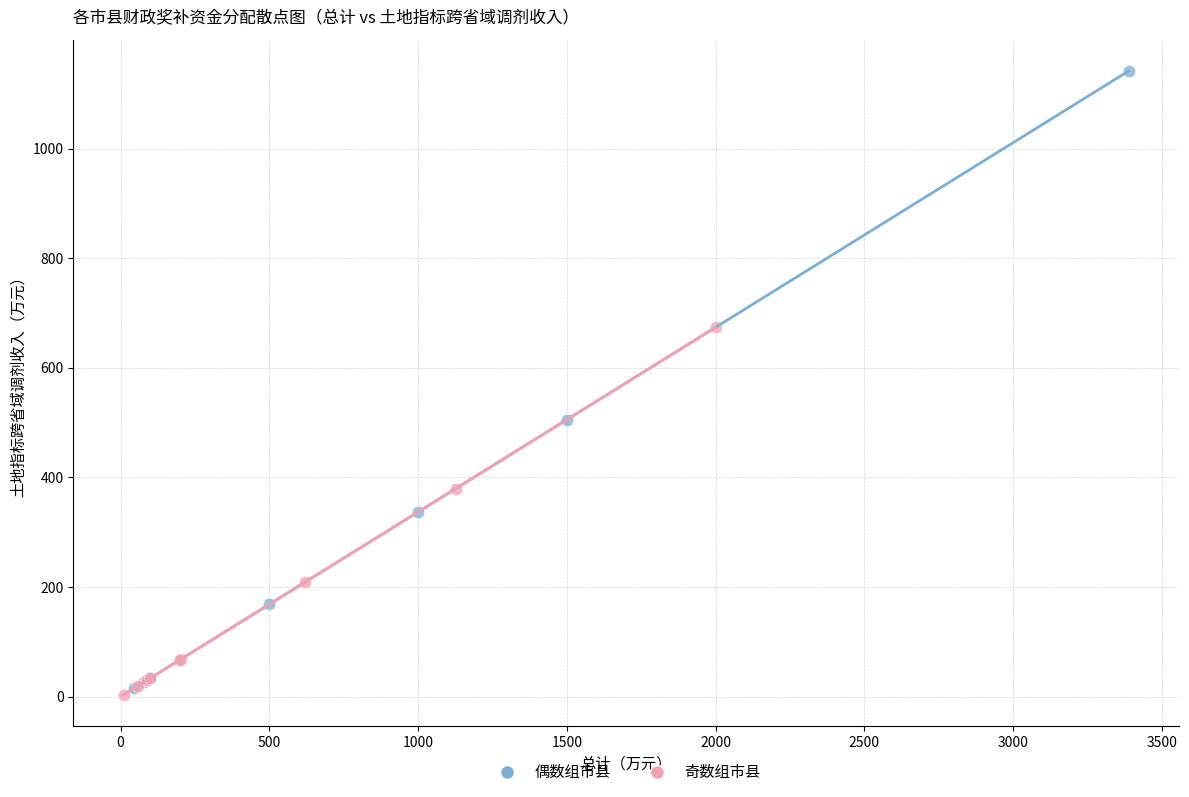

Which series has the largest Y range (max minus min)?

偶数组市县